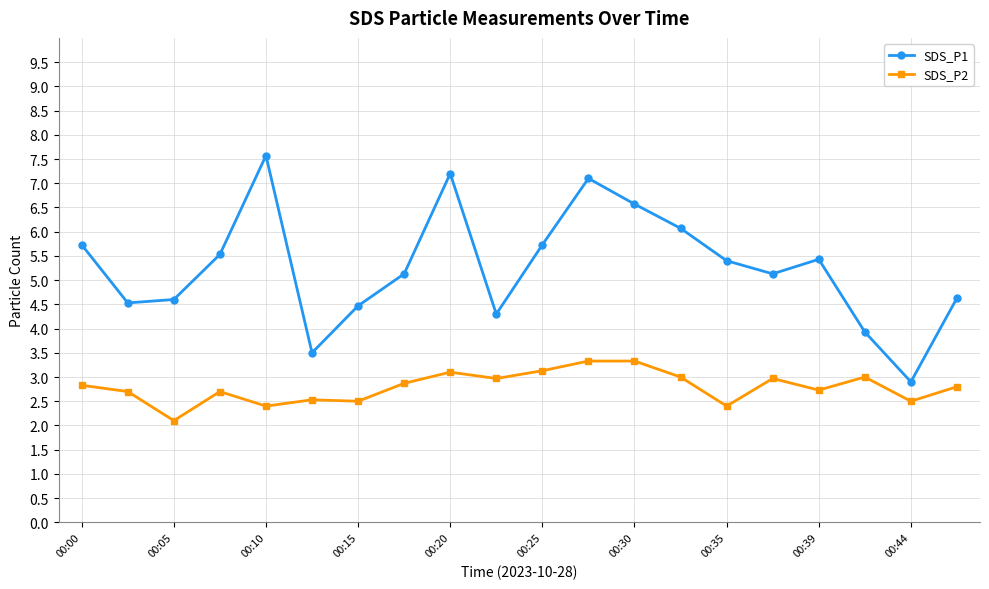

List the series in order of their overall mean, lowest first.

SDS_P2, SDS_P1